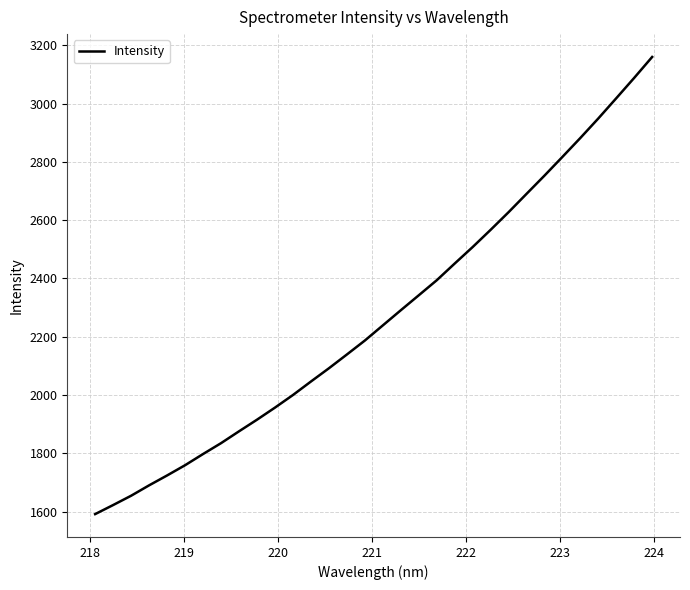

What is the maximum value shown in the chart?

3159.8